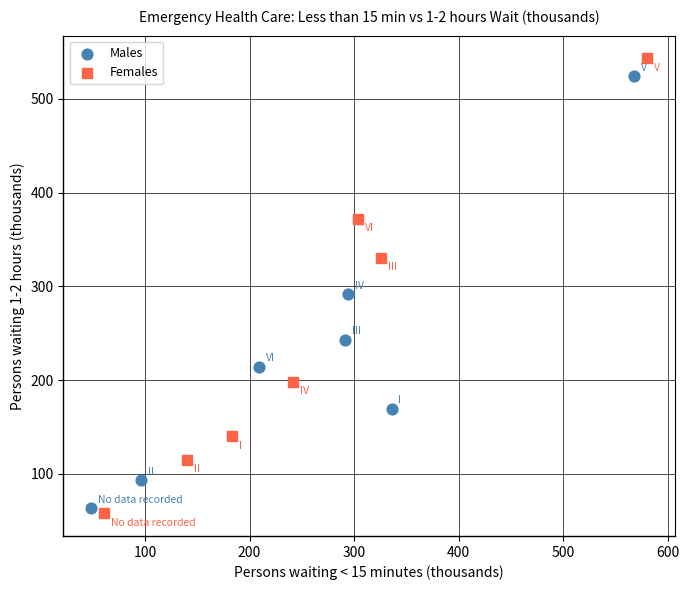

Which series has the widest spread of Y values?

Females